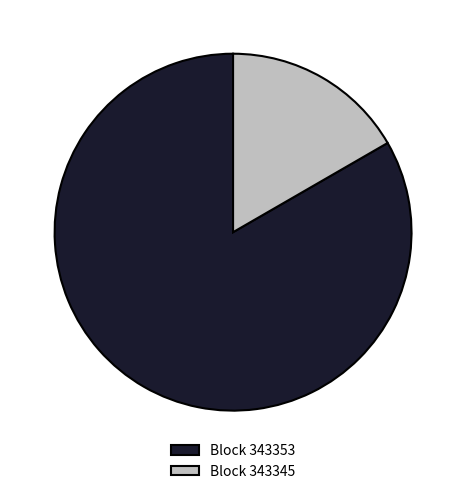

Rank the categories by value from highest to lowest.

Block 343353, Block 343345